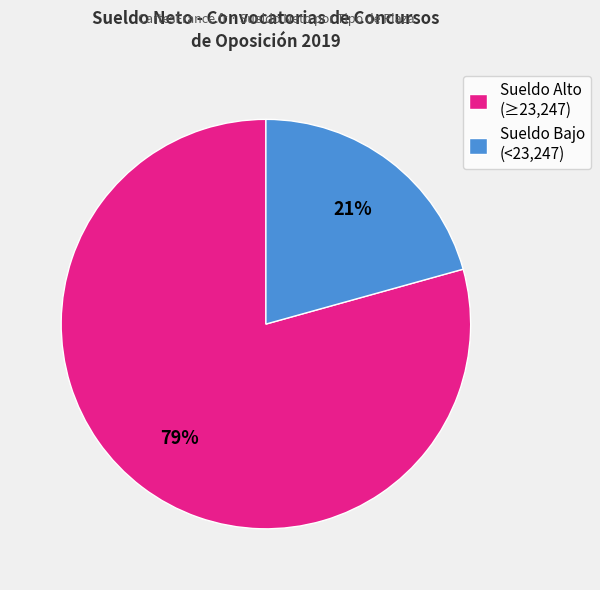

Is there any slice that represents more than half of the pie?

Yes